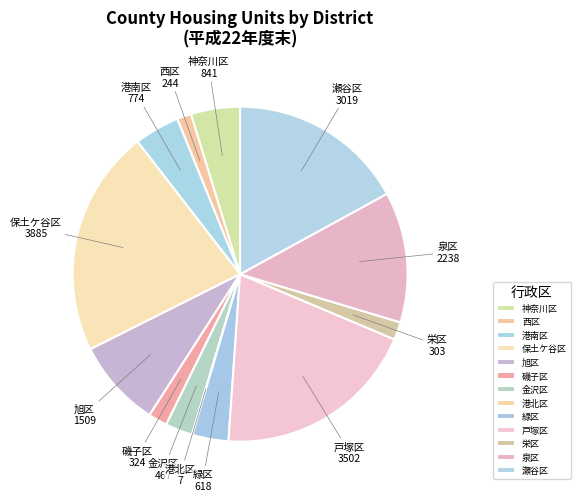

What is the largest slice in the pie chart?

保土ケ谷区